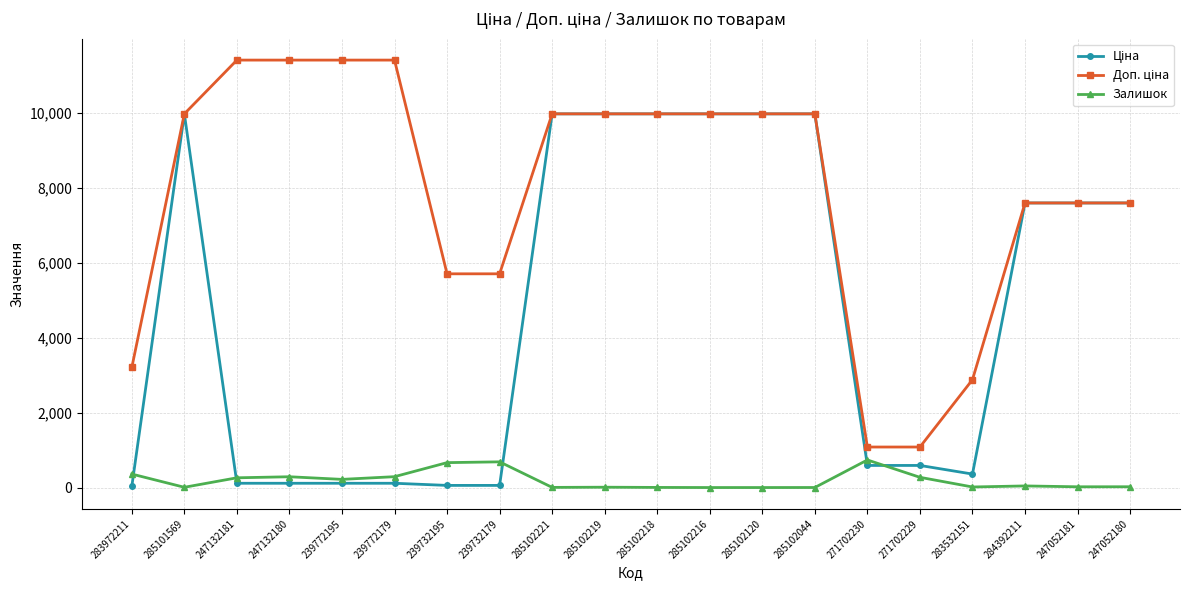

True or false: Залишок has more than 0 interior local peaks.

True